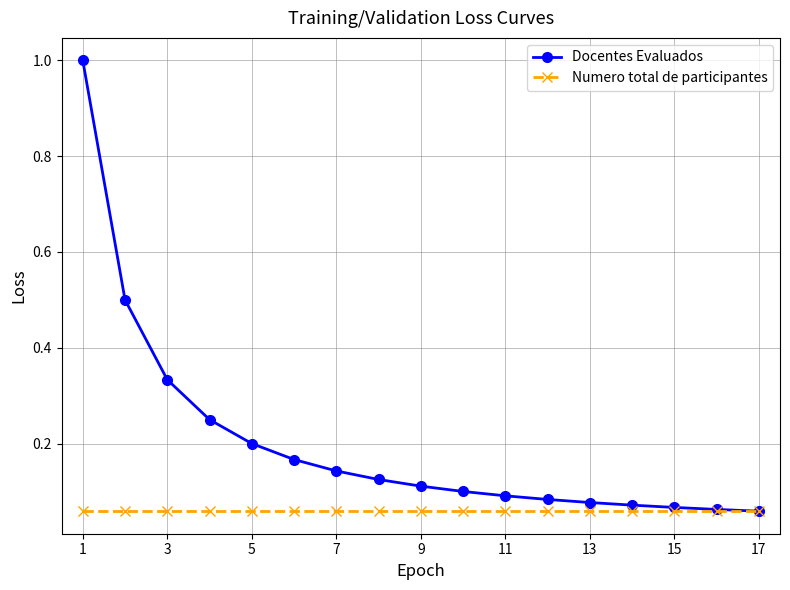

List the series in order of their peak value, highest first.

Docentes Evaluados, Numero total de participantes